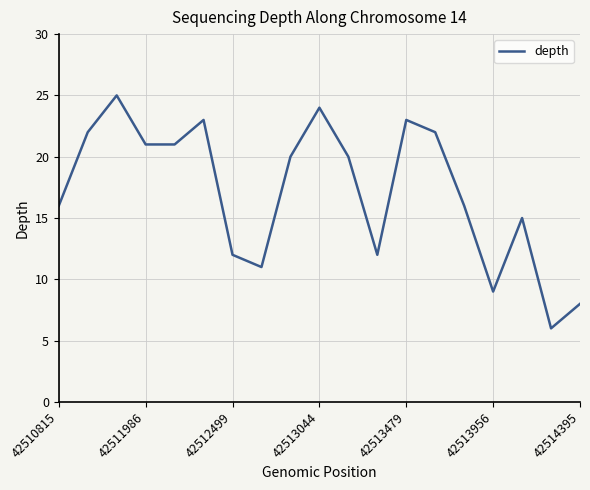

What is the minimum value shown in the chart?

6